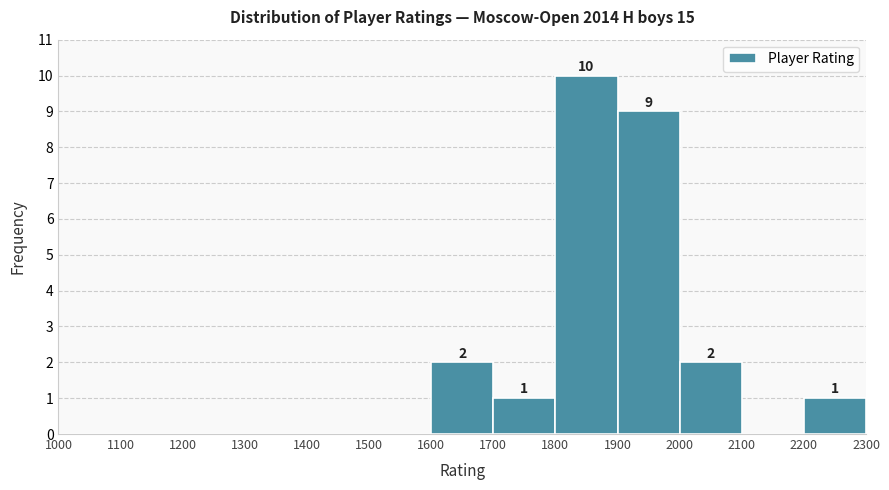

Which range on the x-axis has the tallest bar?

1800 to 1900